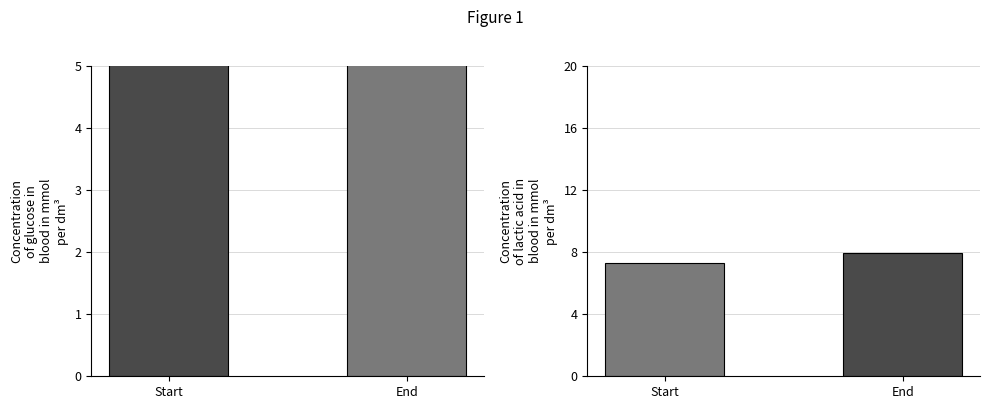

The SDS_P2 series shows 7.3 at Start. True or false?

True